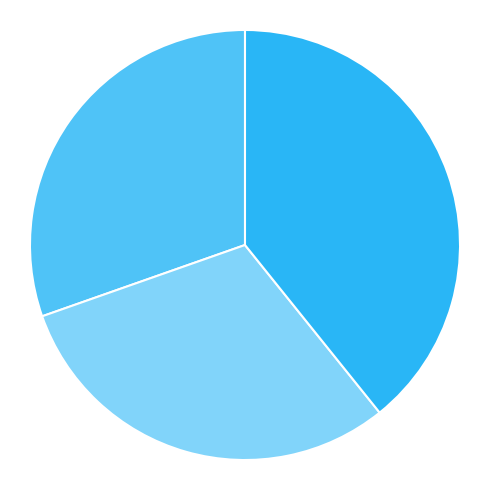

Does any single category account for the majority?

No